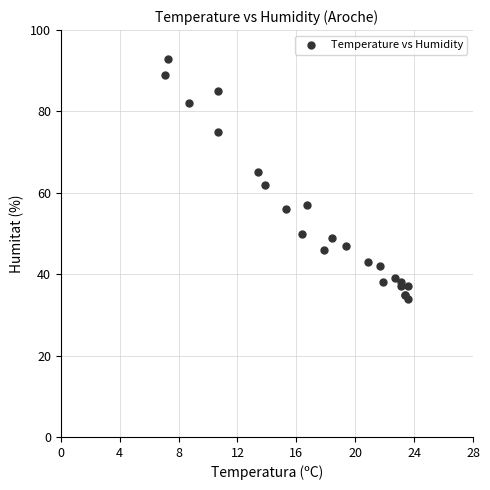

What Y value in the scatter plot is closest to 63?

62